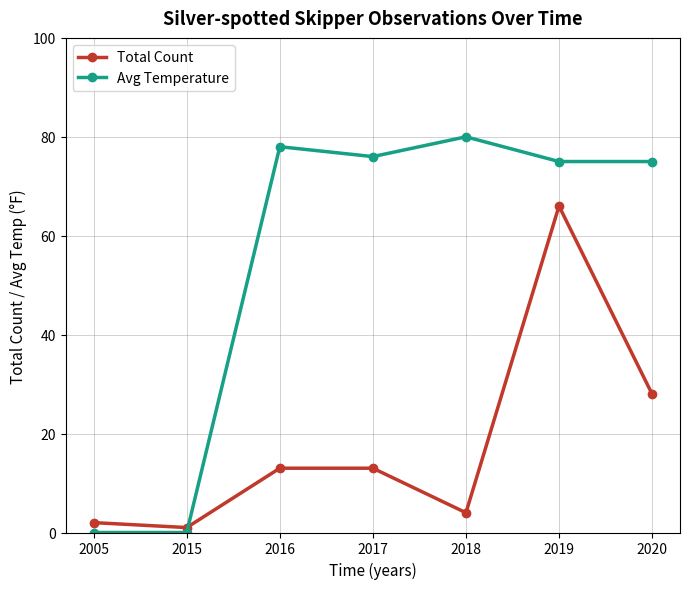

Between 2005 and 2016, which series saw the biggest shift?

Avg Temperature